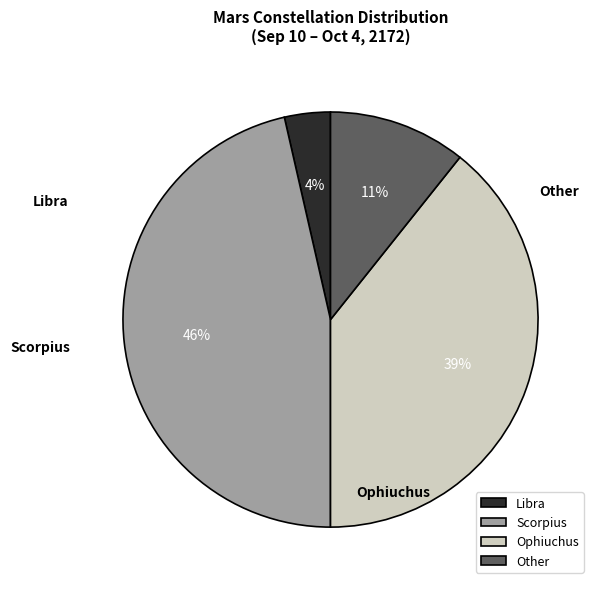

How many segments does this pie chart have?

4